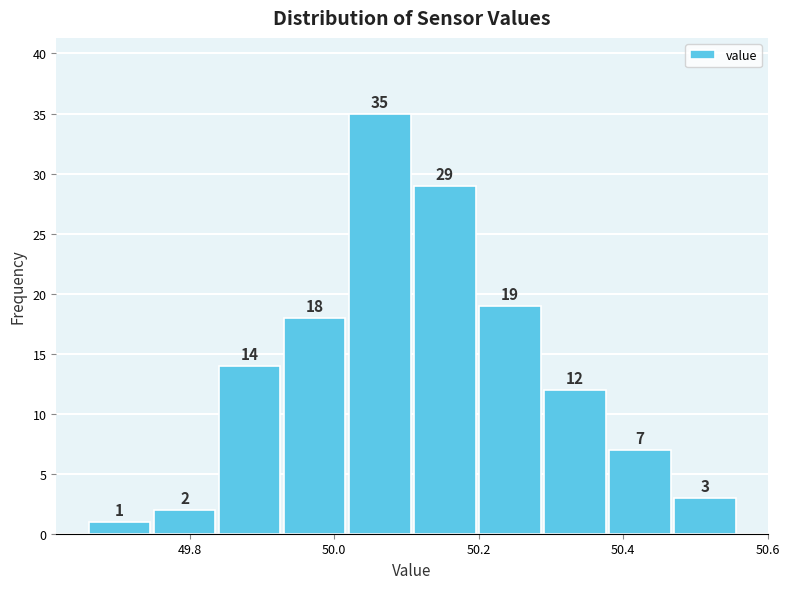

Reading left to right, list every bar in this chart as the range it spans on the x-axis followed by its height. The bar edges are not printed on the chart, so give them approximately, as read against the axis.

49.66 to 49.75: 1
49.75 to 49.84: 2
49.84 to 49.93: 14
49.93 to 50.02: 18
50.02 to 50.11: 35
50.11 to 50.20: 29
50.20 to 50.29: 19
50.29 to 50.38: 12
50.38 to 50.47: 7
50.47 to 50.56: 3